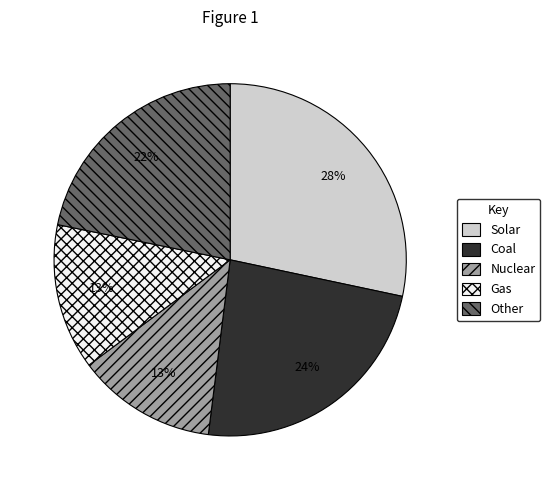

To the nearest percent, what percentage of the pie is Solar?

28%